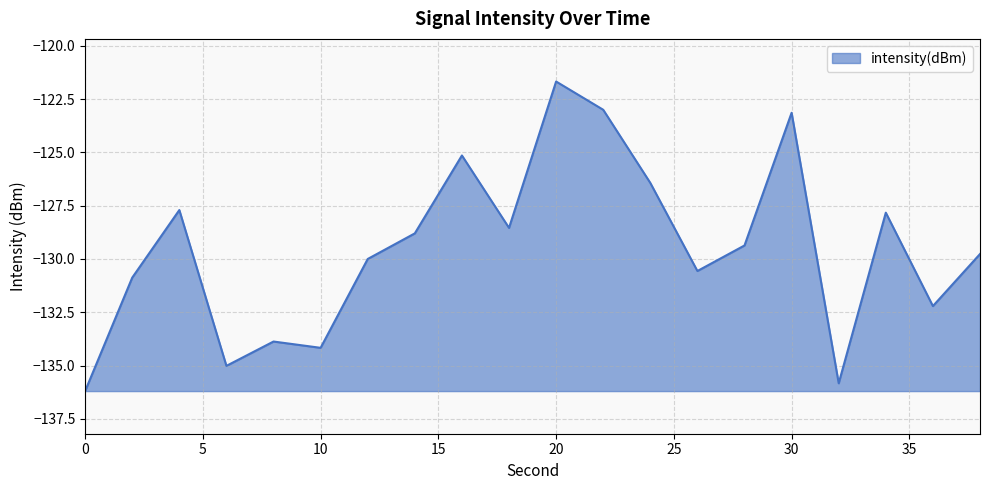

How many interior local peaks (higher than both neighbors) does the data have?

6